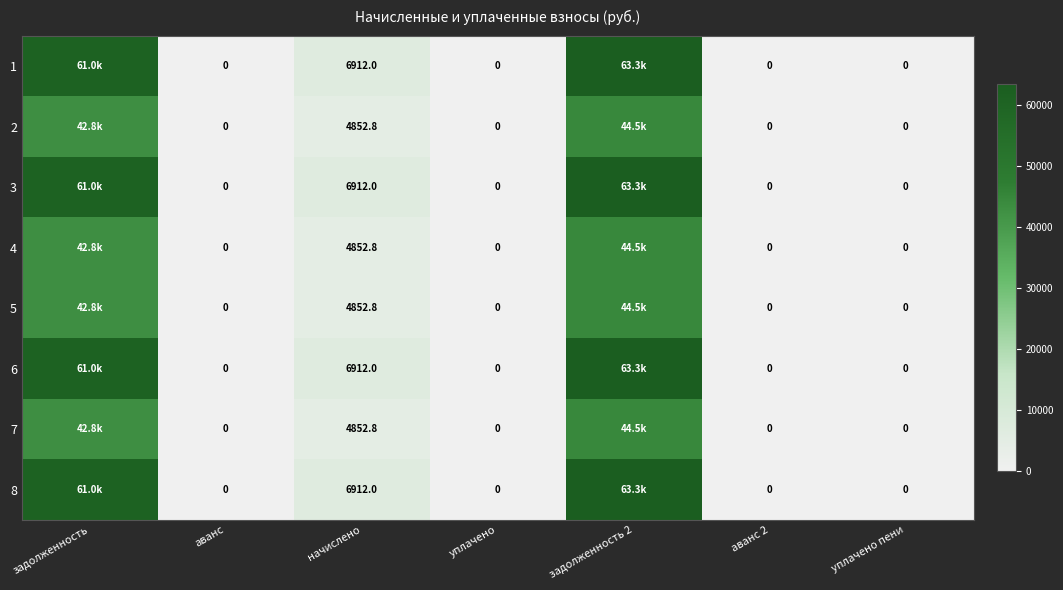

Is the value of 5 at аванс greater than the value of 3 at начислено?

No